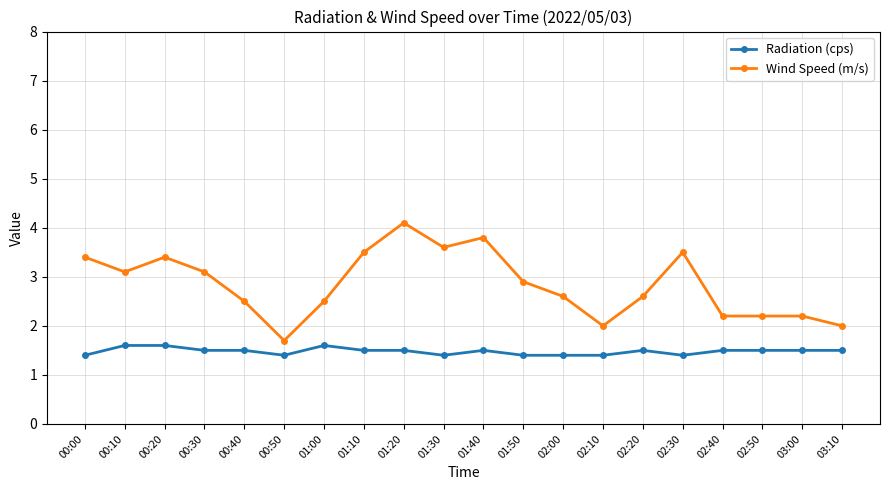

True or false: Radiation (cps) has a value of 2.2 at 02:20.

False